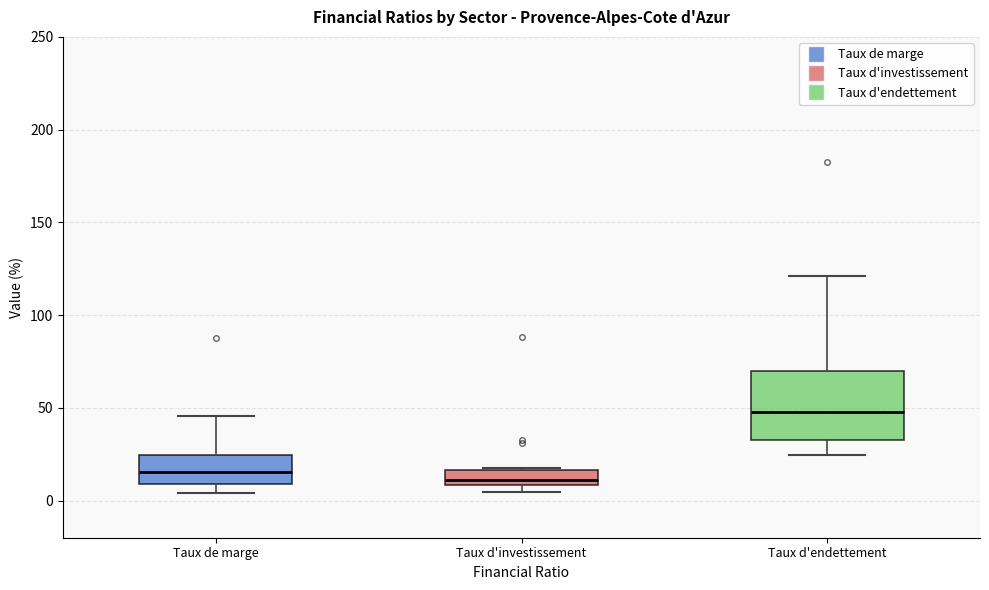

Comparing the boxes themselves (not the whiskers), which one is the tallest?

Taux d'endettement